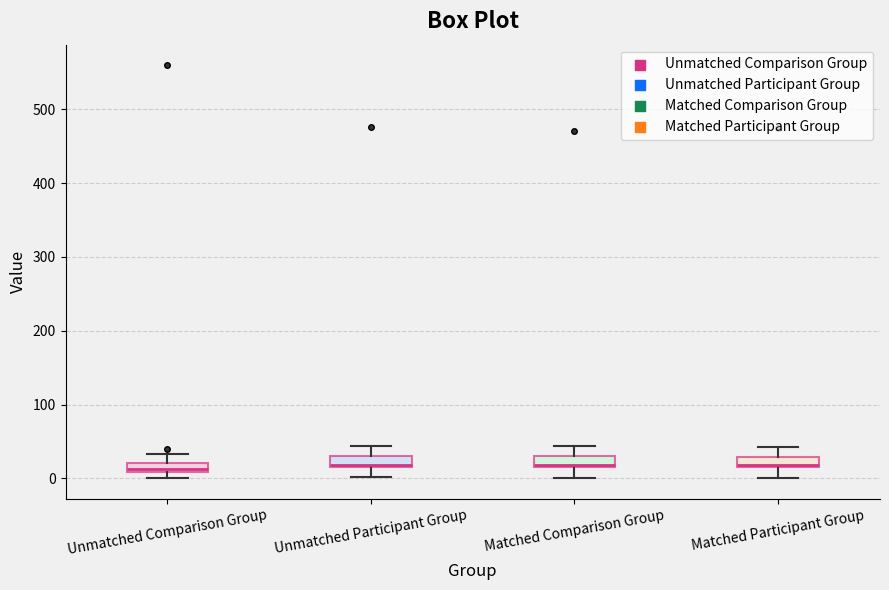

Where is the upper edge of the box for Unmatched Comparison Group on the y-axis? The values are not printed on the chart, so give them approximately, as read against the axis.

20